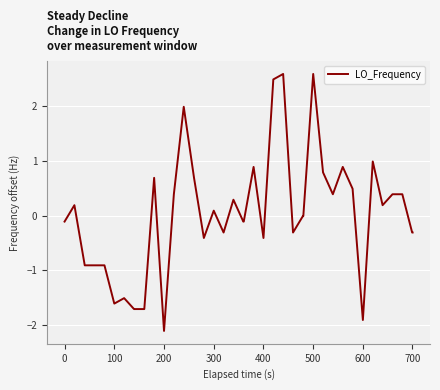

What is the difference between the maximum and minimum values?

4.7